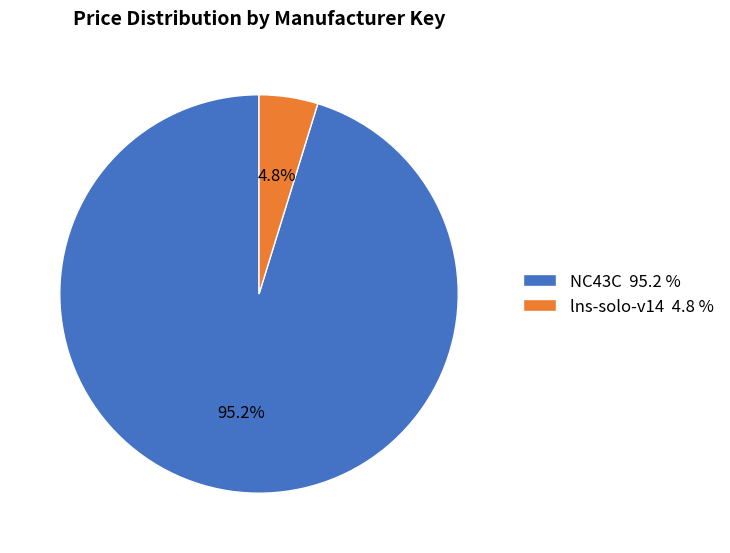

To the nearest percent, what is the average slice percentage?

50%